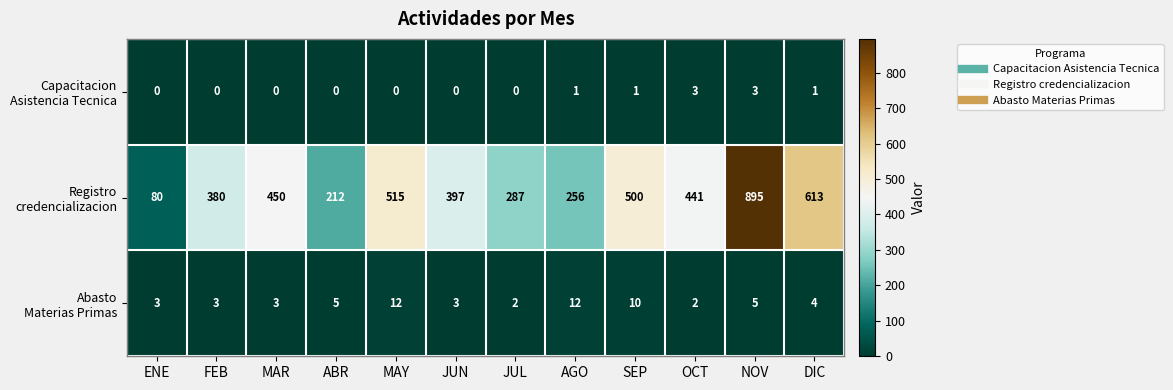

What is the difference between the highest and lowest values at FEB?

380